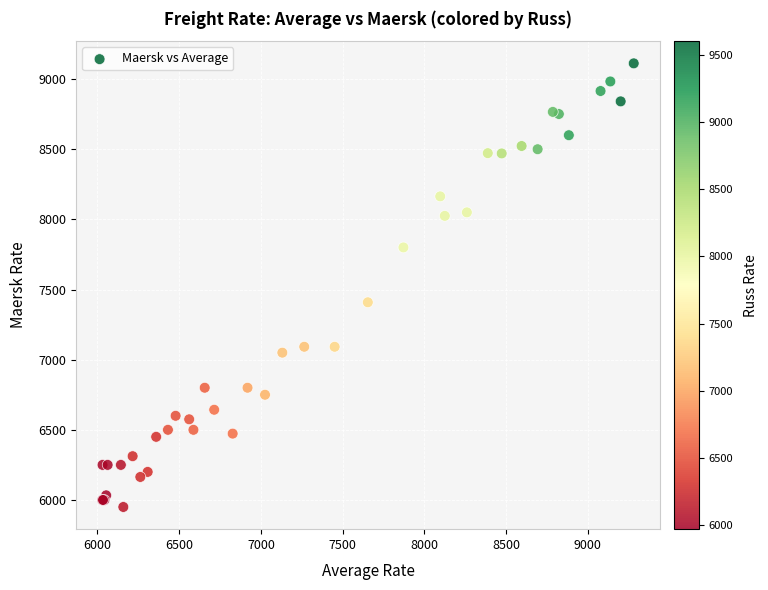

What Y value in the scatter plot is closest to 7531?

7409